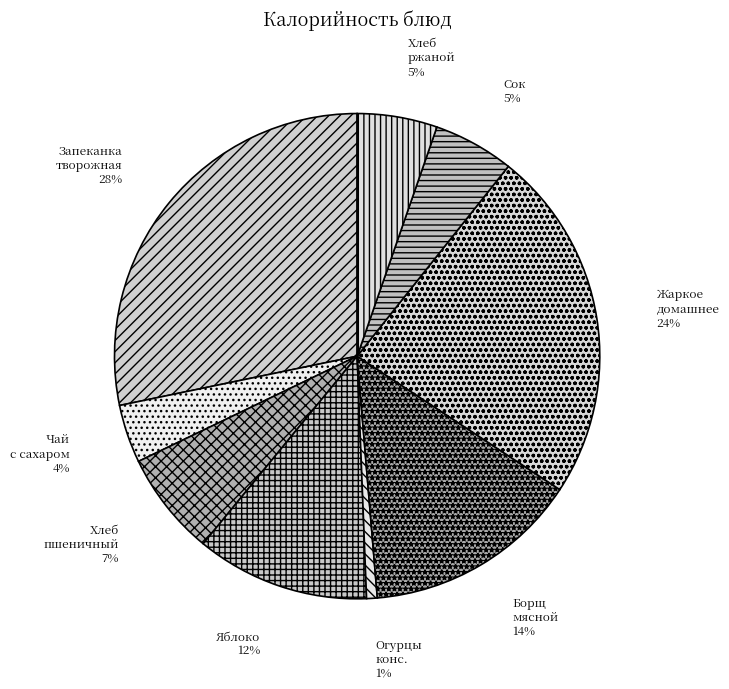

Which has a higher value, Яблоко 12% or Жаркое домашнее 24%?

Жаркое домашнее 24%